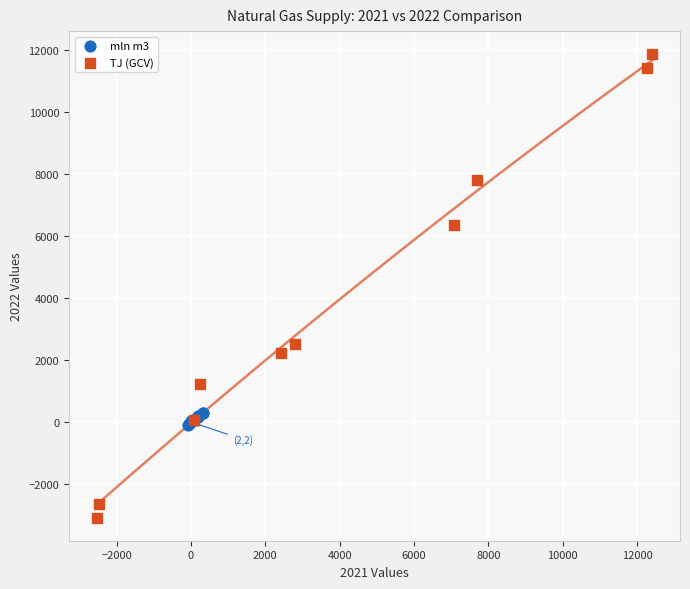

Which series contains the lowest Y value?

TJ (GCV)